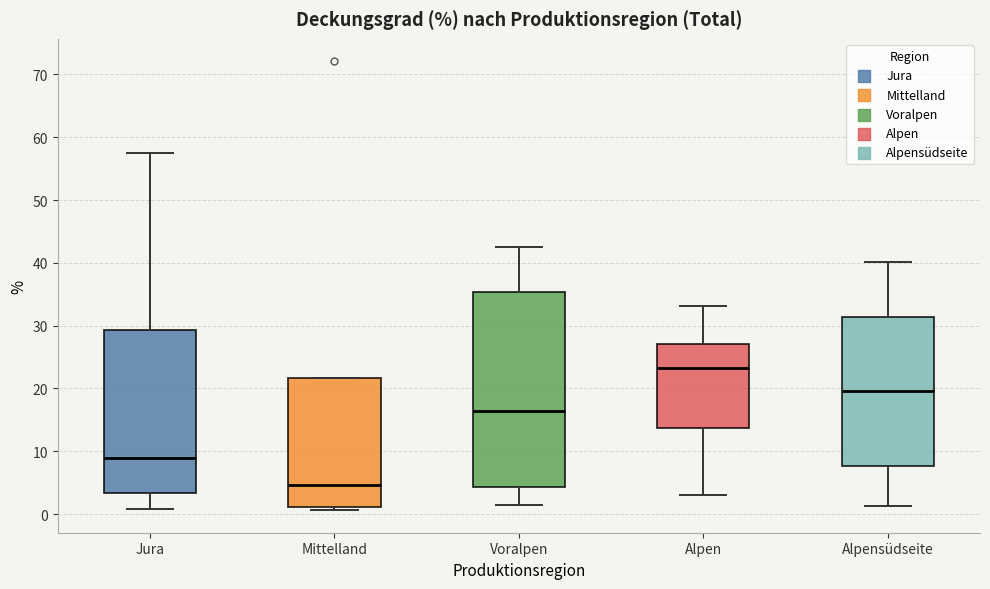

Reading left to right, transcribe this box plot: for each box, give where its median line is, the range the box spans, and where its two whiskers end, as read against the y-axis. The values are not printed on the chart, so give them approximately, as read against the axis.

Jura: median 9, box 3 to 29, whiskers 1 to 58
Mittelland: median 5, box 1 to 22, whiskers 1 (just below the box's lower edge) to 22
Voralpen: median 16, box 4 to 35, whiskers 1 to 43
Alpen: median 23, box 14 to 27, whiskers 3 to 33
Alpensüdseite: median 20, box 8 to 31, whiskers 1 to 40